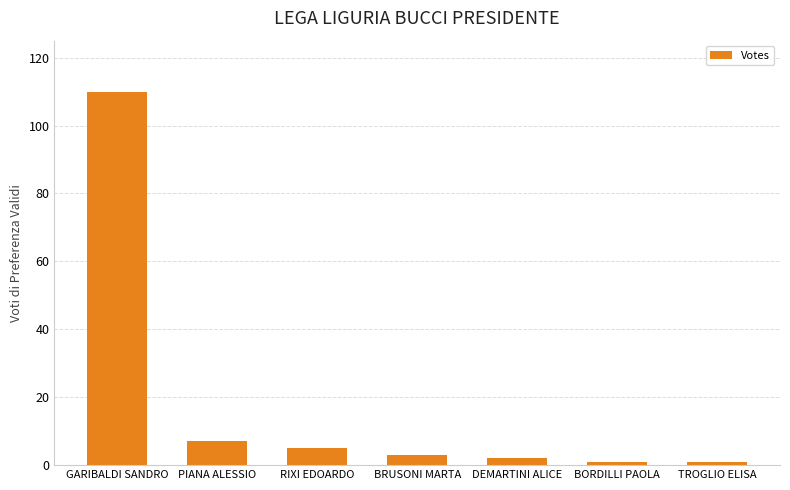

What is the label of the 7th bar from the right?

GARIBALDI SANDRO